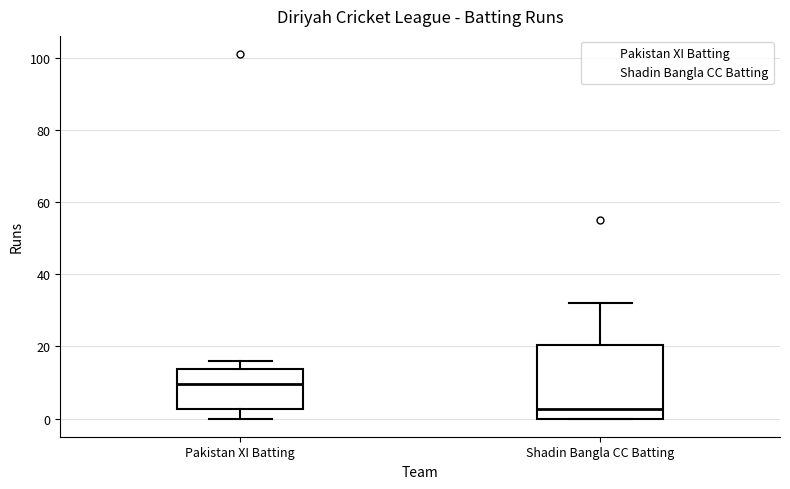

Which box's median line is the lowest?

Shadin Bangla CC Batting